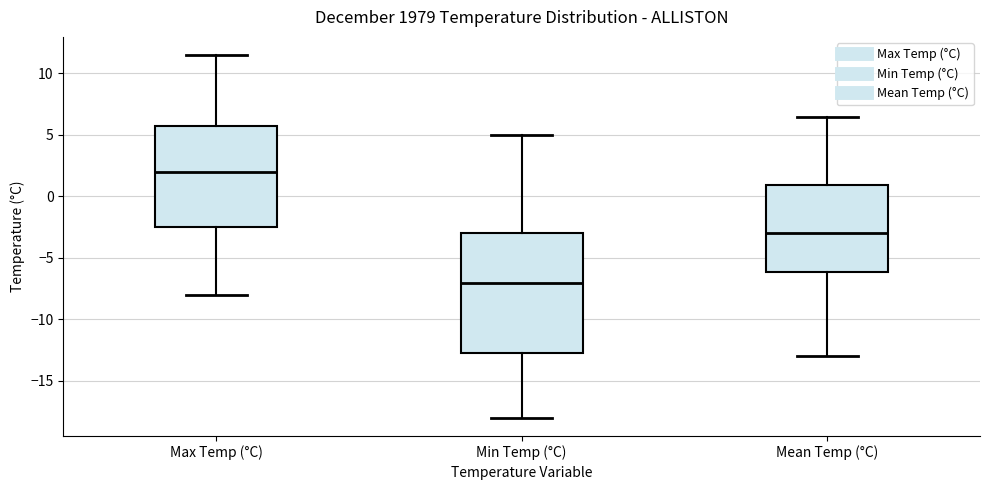

Which box's median line is the highest?

Max Temp (°C)